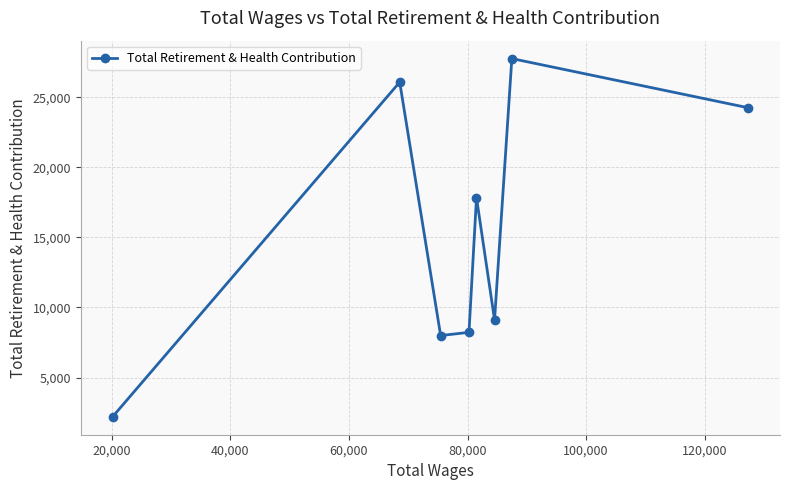

What is the value of the 8th point from the left?

24251